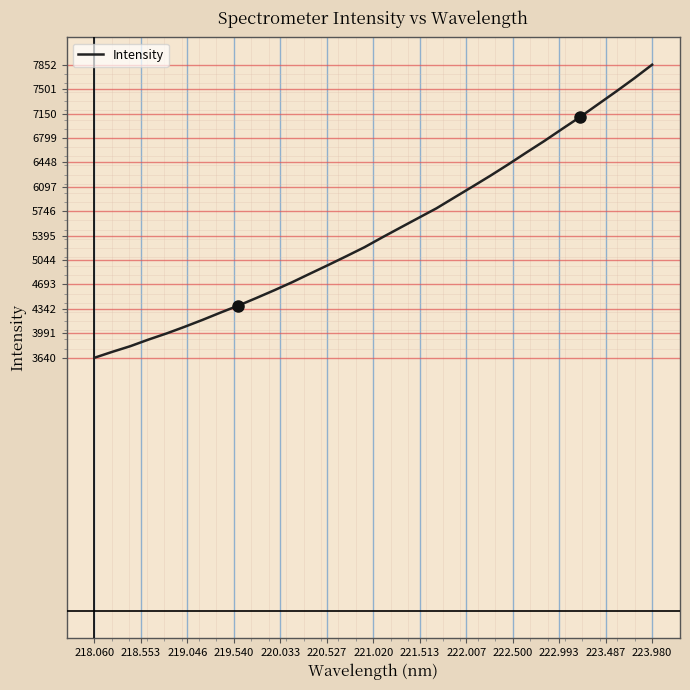

What is the maximum value shown in the chart?

7851.8